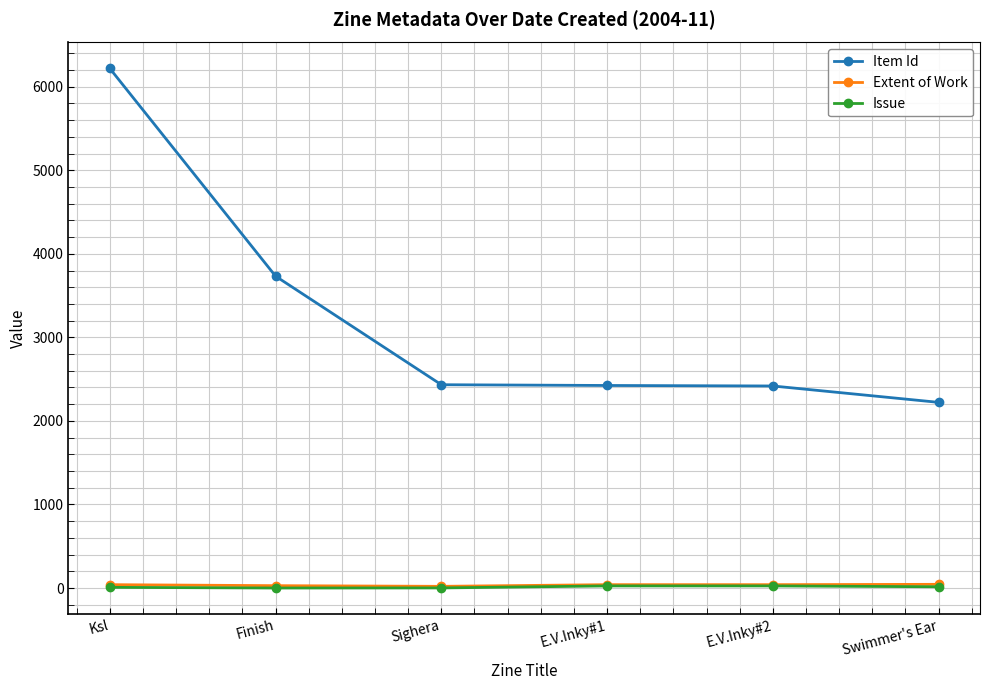

True or false: Item Id and Issue intersect in this chart.

False